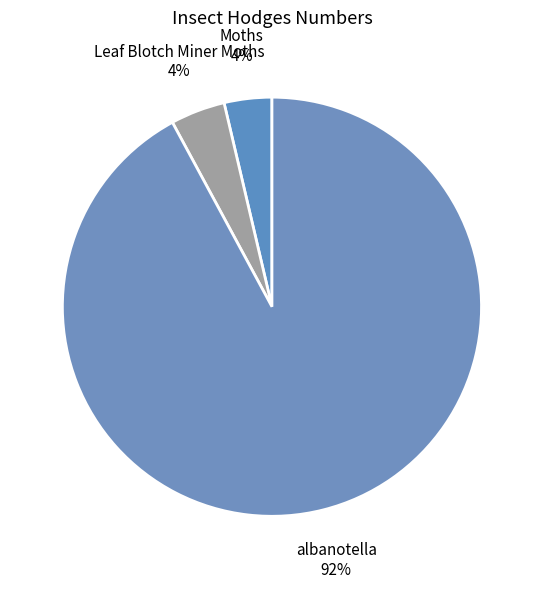

Which has a higher value, Moths or albanotella?

albanotella